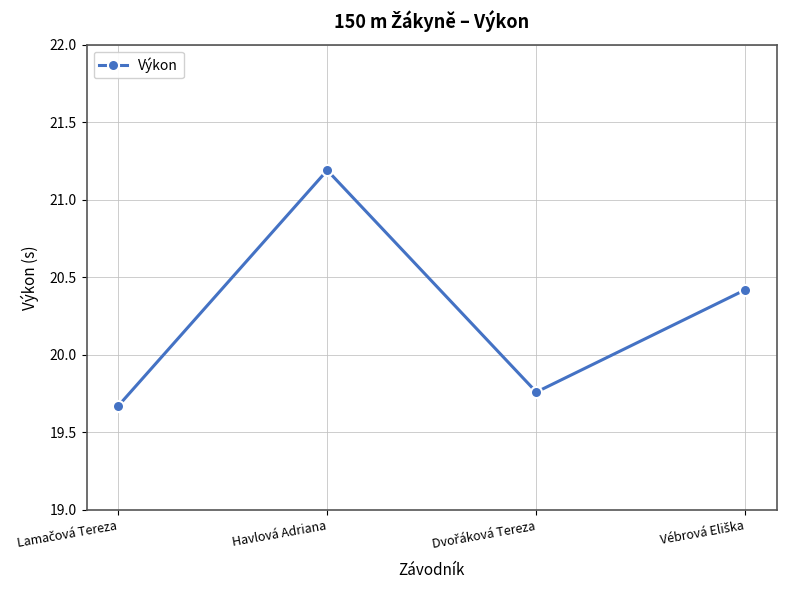

What is the value of the 1st point from the left?

19.7